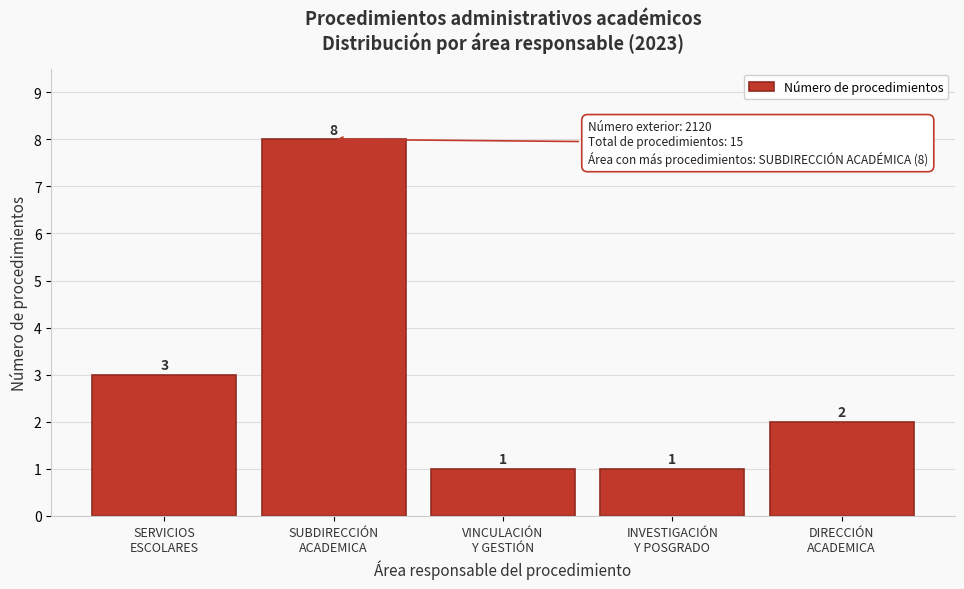

Reading right to left, list all the values displayed in this chart.

2	1	1	8	3